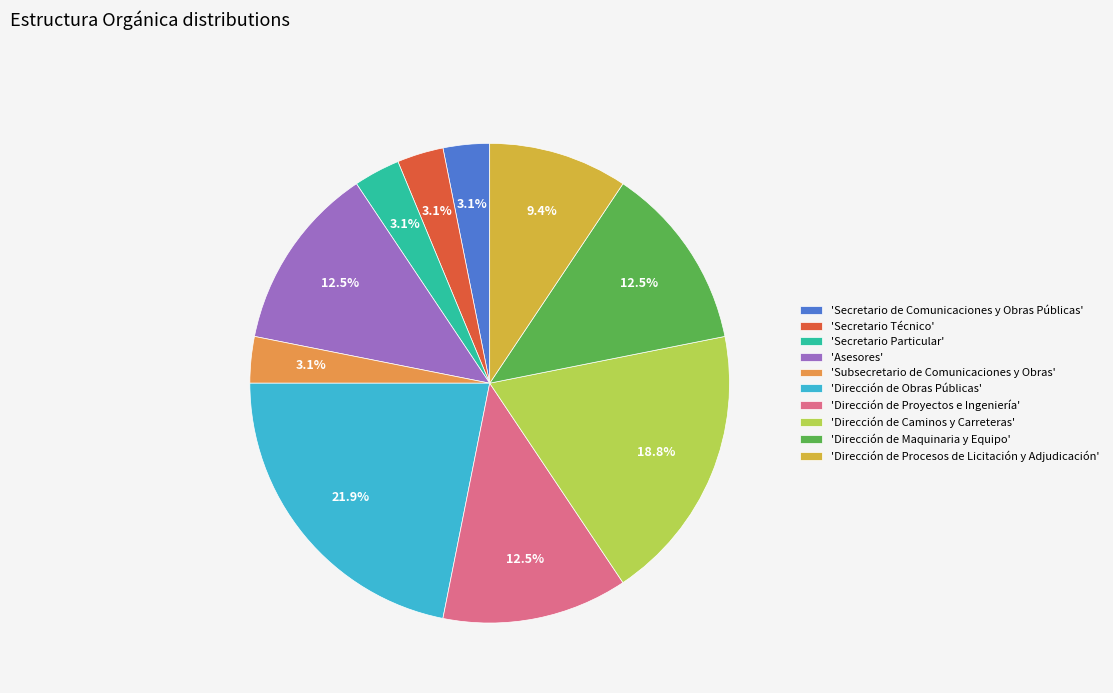

What is the ratio of the value at 'Dirección de Maquinaria y Equipo' to the value at 'Secretario de Comunicaciones y Obras Públicas'?

4.0